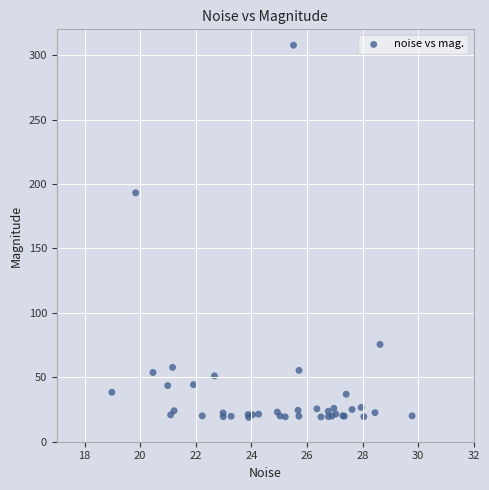

What Y value in the scatter plot is closest to 163?

193.1